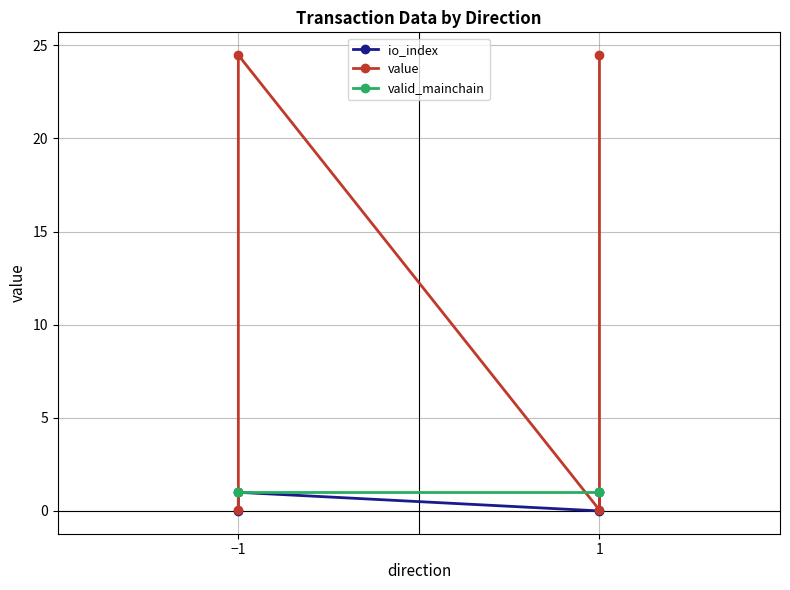

Does the chart display data point markers on the line(s)?

Yes